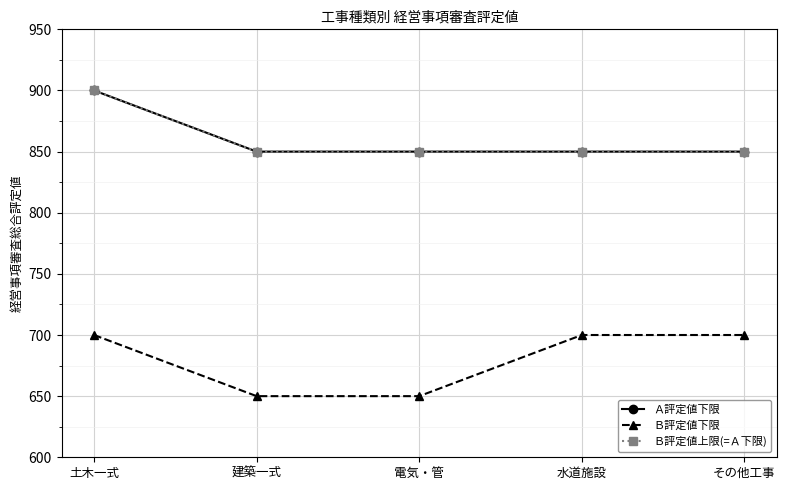

True or false: Ｂ評定値上限(=Ａ下限) and Ａ評定値下限 cross at least once.

False